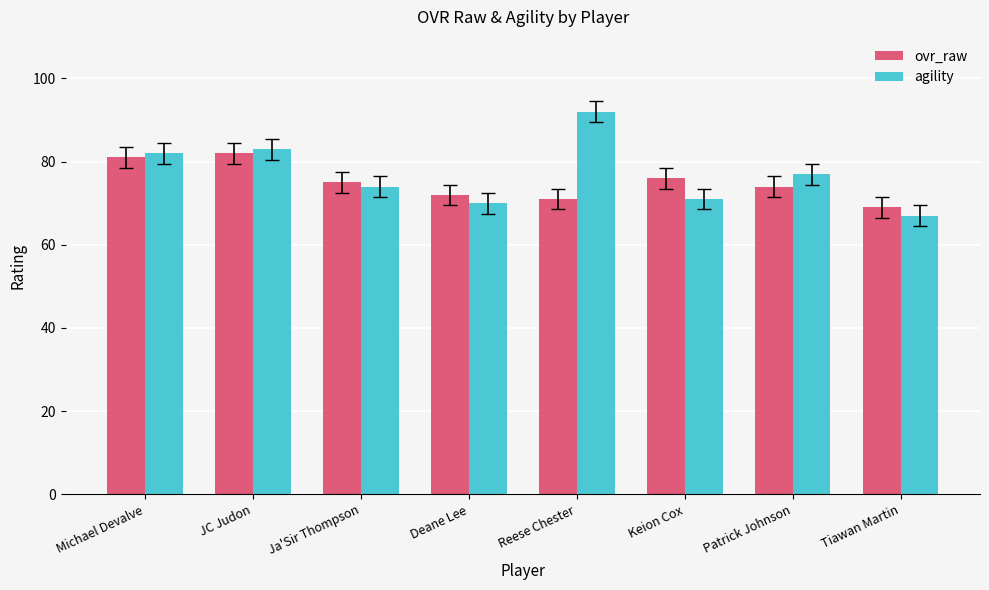

What is the value of the agility bar at the 3rd from the left?

74